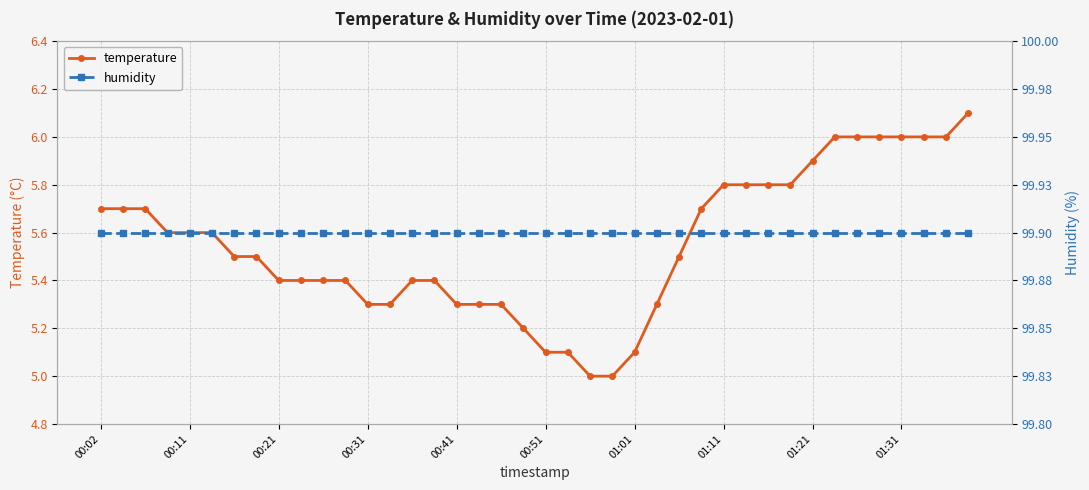

Read the temperature value at 39.

6.1